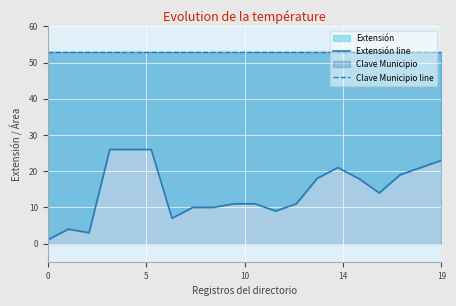

Which series has the largest total across all categories?

Clave Municipio line